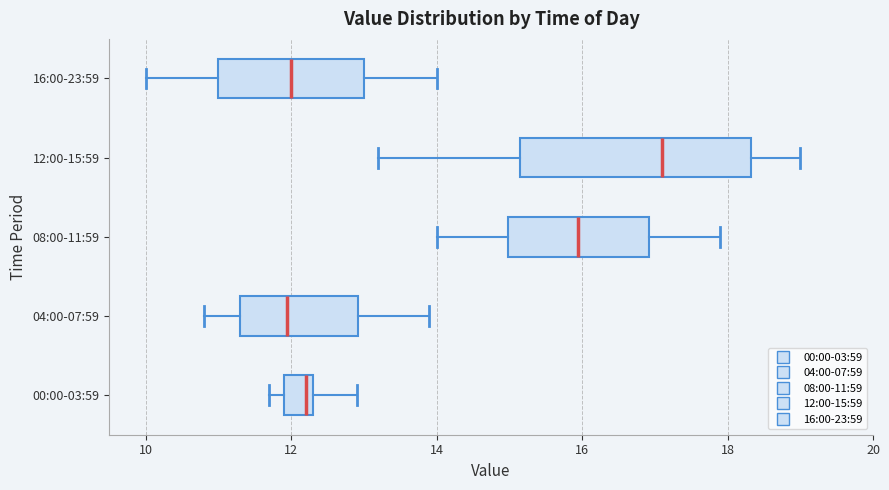

Where is the left edge of the box for 00:00-03:59 on the x-axis? The values are not printed on the chart, so give them approximately, as read against the axis.

12.0